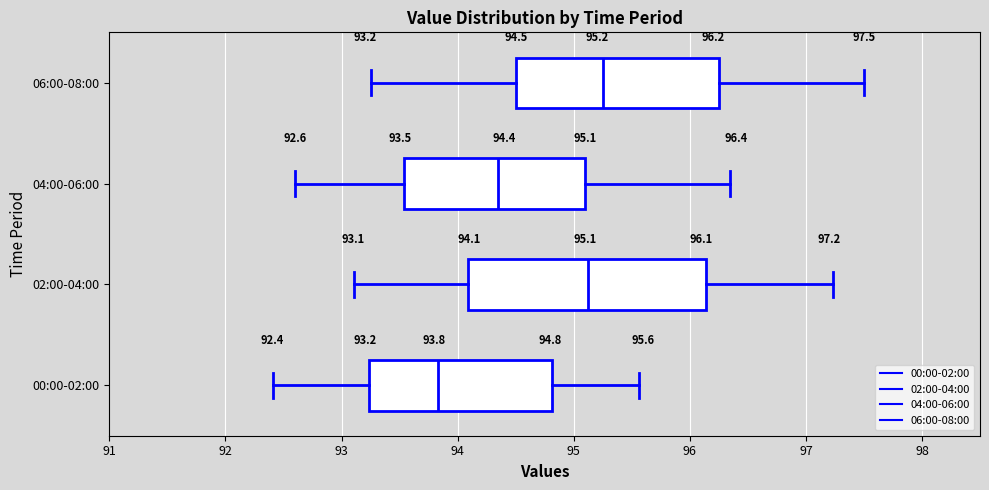

Comparing the boxes themselves (not the whiskers), which one is the widest?

02:00-04:00